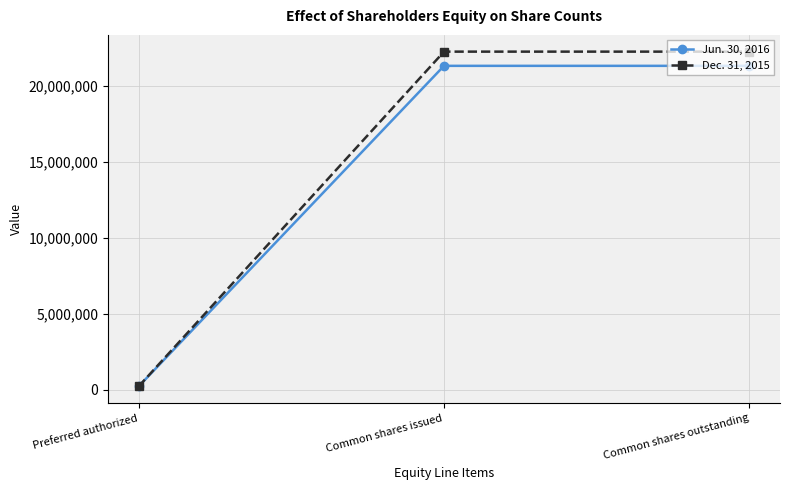

What is the greatest value displayed?

22251373